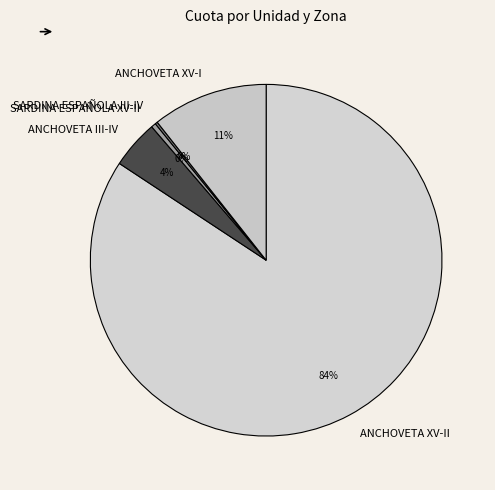

To the nearest percent, what percentage of the pie is ANCHOVETA III-IV?

4%